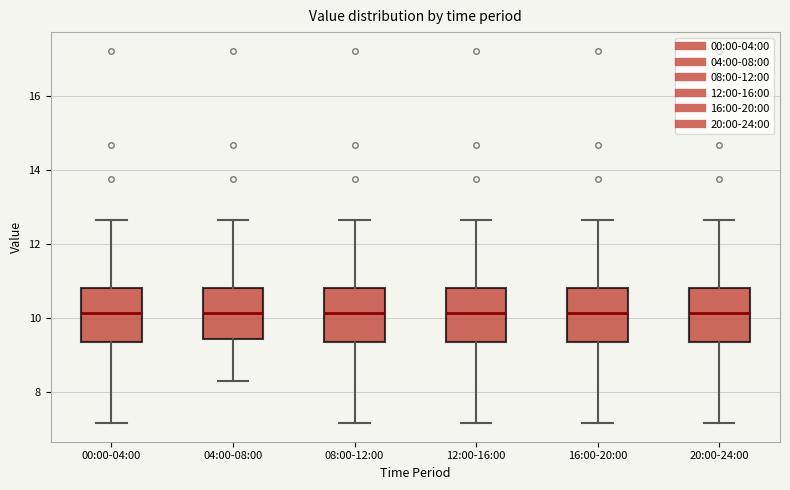

Reading left to right, read every box against the y-axis: the position of its median line, the range the box covers, and the ends of its whiskers. The values are not printed on the chart, so give them approximately, as read against the axis.

00:00-04:00: median 10.2, box 9.4 to 10.8, whiskers 7.2 to 12.6
04:00-08:00: median 10.2, box 9.4 to 10.8, whiskers 8.4 to 12.6
08:00-12:00: median 10.2, box 9.4 to 10.8, whiskers 7.2 to 12.6
12:00-16:00: median 10.2, box 9.4 to 10.8, whiskers 7.2 to 12.6
16:00-20:00: median 10.2, box 9.4 to 10.8, whiskers 7.2 to 12.6
20:00-24:00: median 10.2, box 9.4 to 10.8, whiskers 7.2 to 12.6